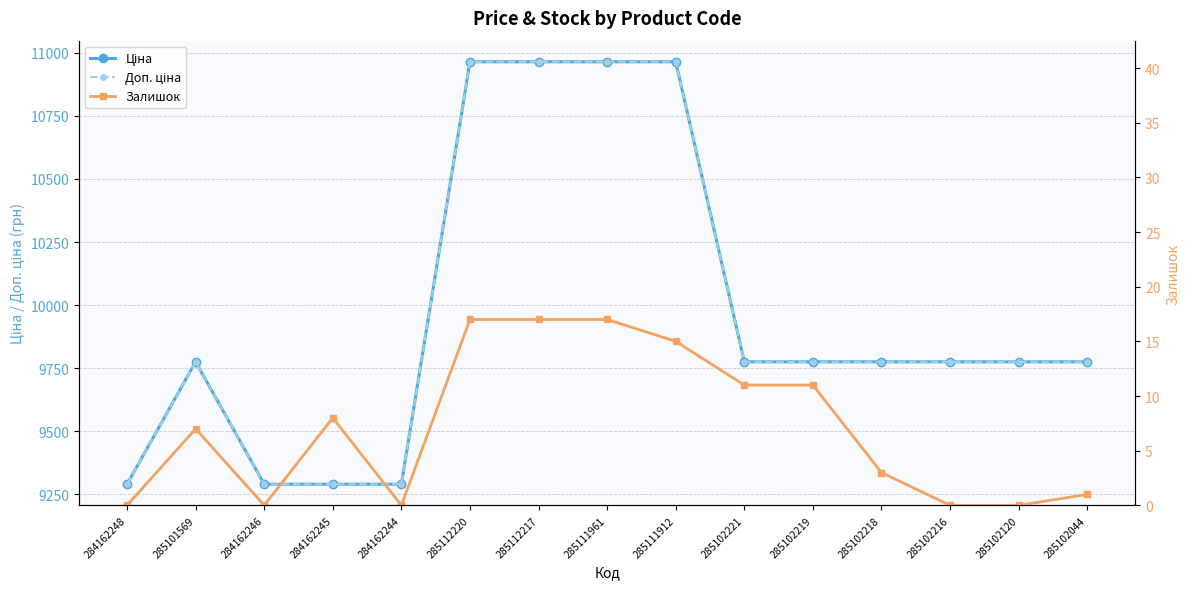

Where is Залишок nearest to the value 8?

284162245